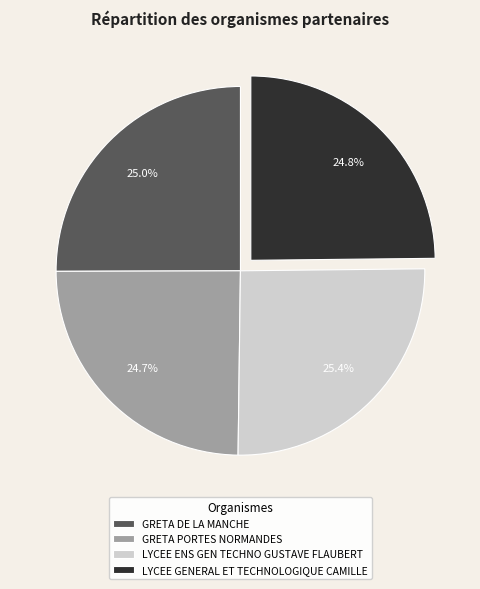

How much of the chart is everything except GRETA PORTES NORMANDES?

75.3%